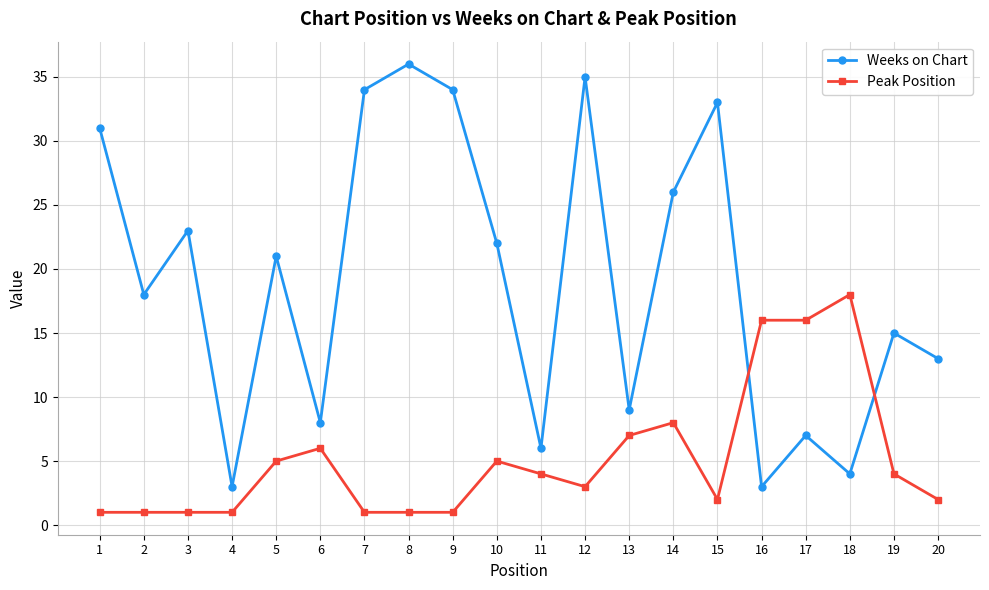

What is the value of the Peak Position point at the 16th from the left?

16